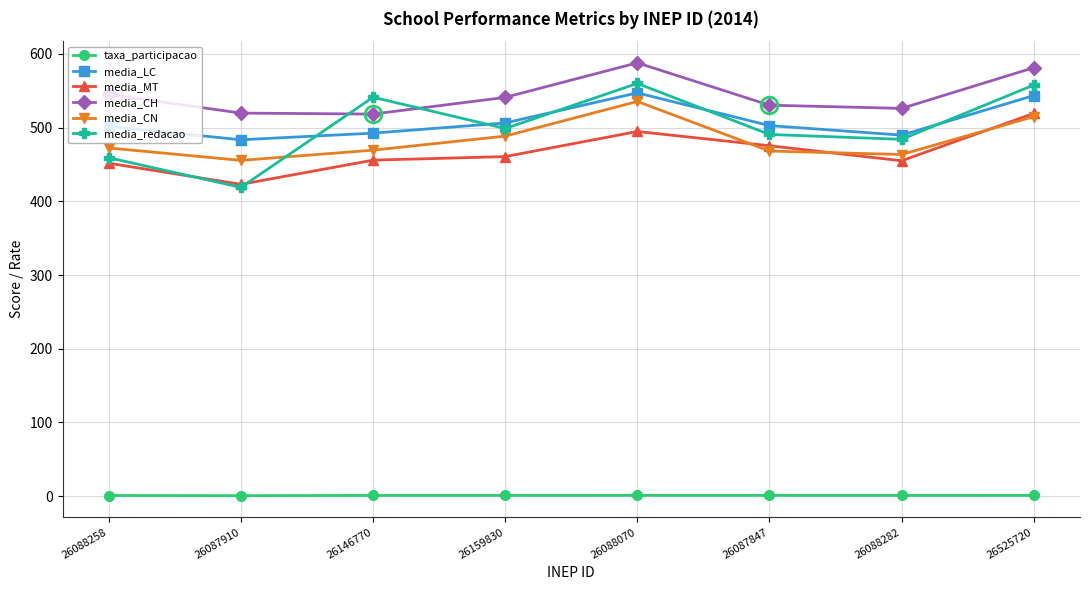

At how many categories does at least one series exceed 375?

8